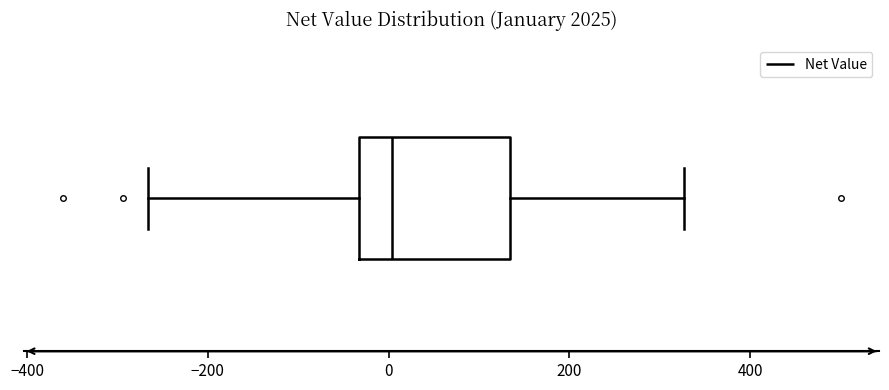

Read this box plot against the x-axis: the position of the median line, the range covered by the box, and the ends of both whiskers. The values are not printed on the chart, so give them approximately, as read against the axis.

median 0, box -40 to 140, whiskers -260 to 320